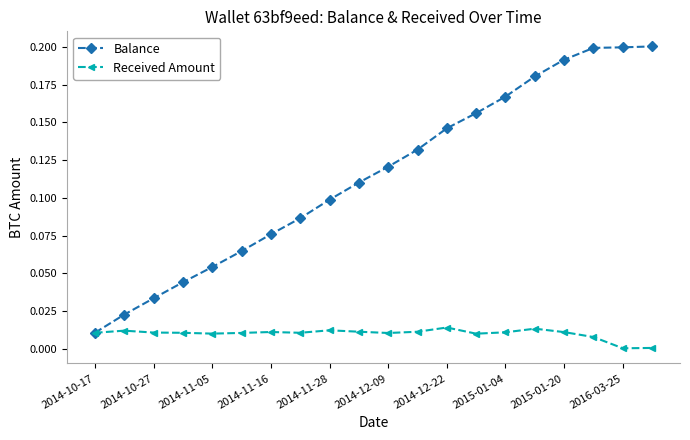

Count the number of data series in this chart.

2